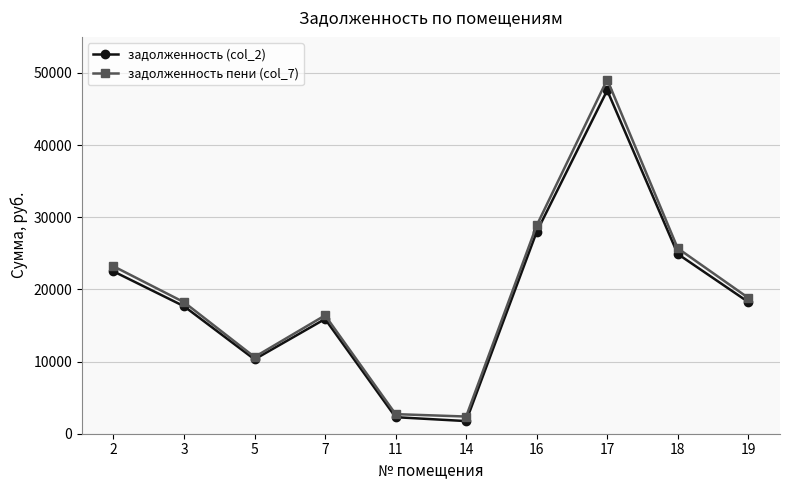

Where does the задолженность (col_2) series first go above 18257?

2